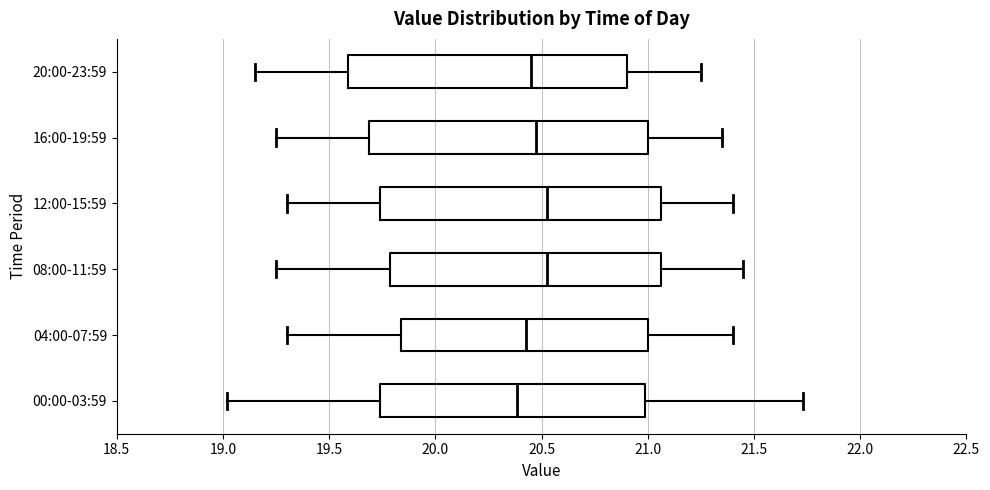

Reading bottom to top, read every box against the x-axis: the position of its median line, the range the box covers, and the ends of its whiskers. The values are not printed on the chart, so give them approximately, as read against the axis.

00:00-03:59: median 20.40, box 19.75 to 21.00, whiskers 19.00 to 21.75
04:00-07:59: median 20.45, box 19.85 to 21.00, whiskers 19.30 to 21.40
08:00-11:59: median 20.55, box 19.80 to 21.05, whiskers 19.25 to 21.45
12:00-15:59: median 20.55, box 19.75 to 21.05, whiskers 19.30 to 21.40
16:00-19:59: median 20.50, box 19.70 to 21.00, whiskers 19.25 to 21.35
20:00-23:59: median 20.45, box 19.60 to 20.90, whiskers 19.15 to 21.25